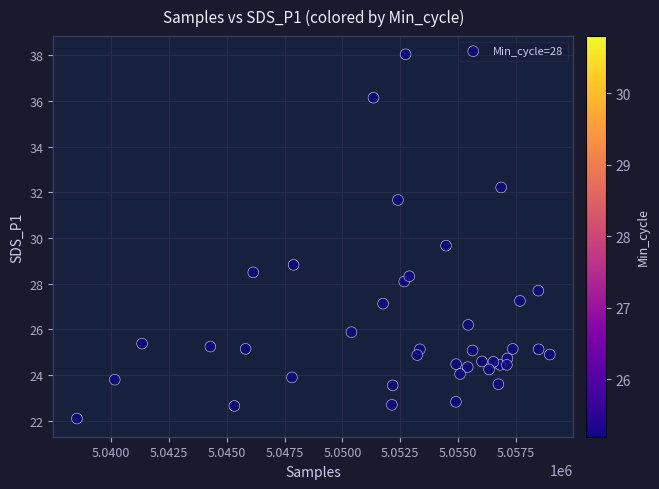

What is the range of X values (max minus min)?

20429.0